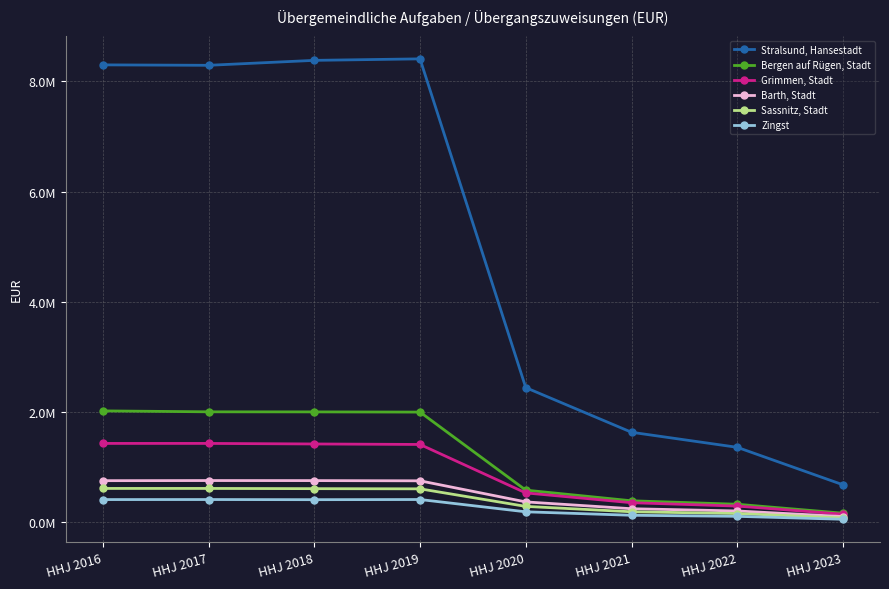

Where does the Zingst series first go above 408991?

HHJ 2016